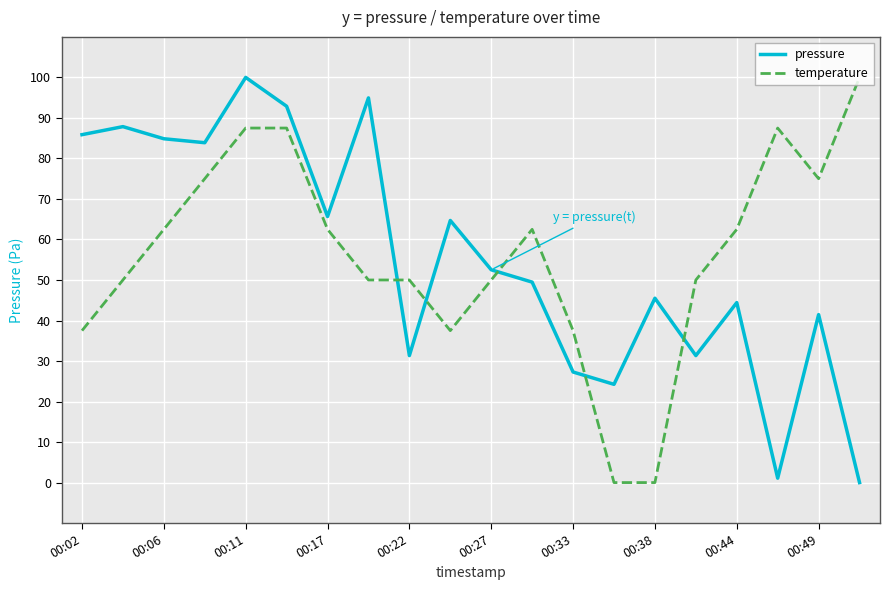

How many lines are shown in the chart?

2